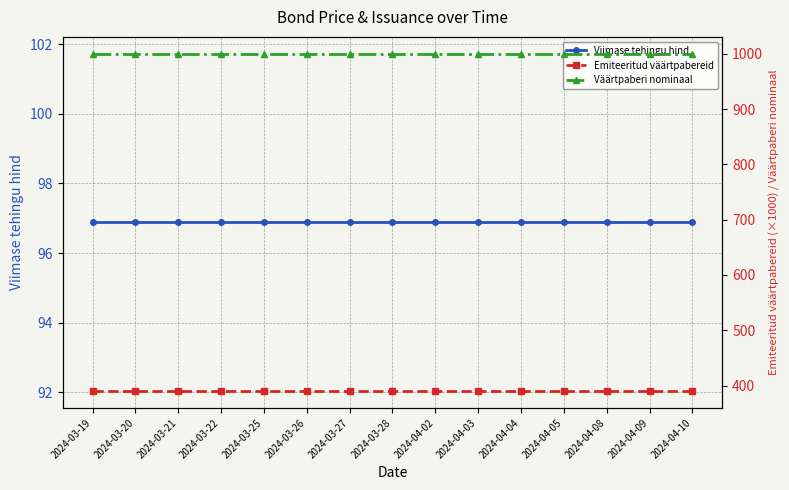

Reading left to right, list all the values displayed in this chart.

Viimase tehingu hind: 2024-03-19=96.9	2024-03-20=96.9	2024-03-21=96.9	2024-03-22=96.9	2024-03-25=96.9	2024-03-26=96.9	2024-03-27=96.9	2024-03-28=96.9	2024-04-02=96.9	2024-04-03=96.9	2024-04-04=96.9	2024-04-05=96.9	2024-04-08=96.9	2024-04-09=96.9	2024-04-10=96.9
Emiteeritud väärtpabereid: 2024-03-19=390.0	2024-03-20=390.0	2024-03-21=390.0	2024-03-22=390.0	2024-03-25=390.0	2024-03-26=390.0	2024-03-27=390.0	2024-03-28=390.0	2024-04-02=390.0	2024-04-03=390.0	2024-04-04=390.0	2024-04-05=390.0	2024-04-08=390.0	2024-04-09=390.0	2024-04-10=390.0
Väärtpaberi nominaal: 2024-03-19=1000.0	2024-03-20=1000.0	2024-03-21=1000.0	2024-03-22=1000.0	2024-03-25=1000.0	2024-03-26=1000.0	2024-03-27=1000.0	2024-03-28=1000.0	2024-04-02=1000.0	2024-04-03=1000.0	2024-04-04=1000.0	2024-04-05=1000.0	2024-04-08=1000.0	2024-04-09=1000.0	2024-04-10=1000.0